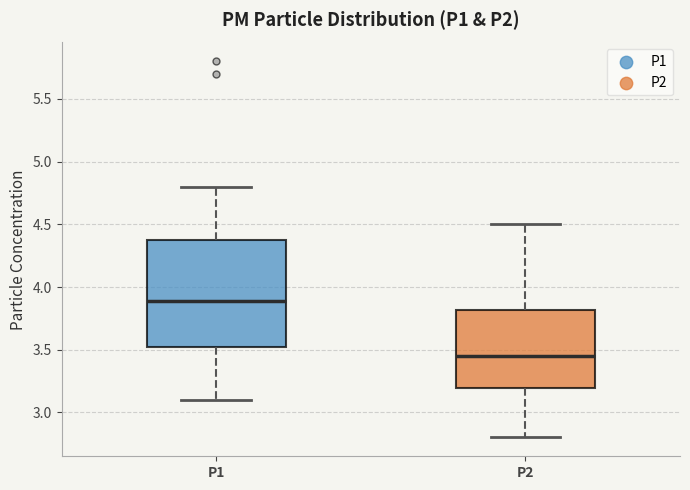

Reading left to right, read every box against the y-axis: the position of its median line, the range the box covers, and the ends of its whiskers. The values are not printed on the chart, so give them approximately, as read against the axis.

P1: median 3.90, box 3.50 to 4.40, whiskers 3.10 to 4.80
P2: median 3.45, box 3.20 to 3.80, whiskers 2.80 to 4.50